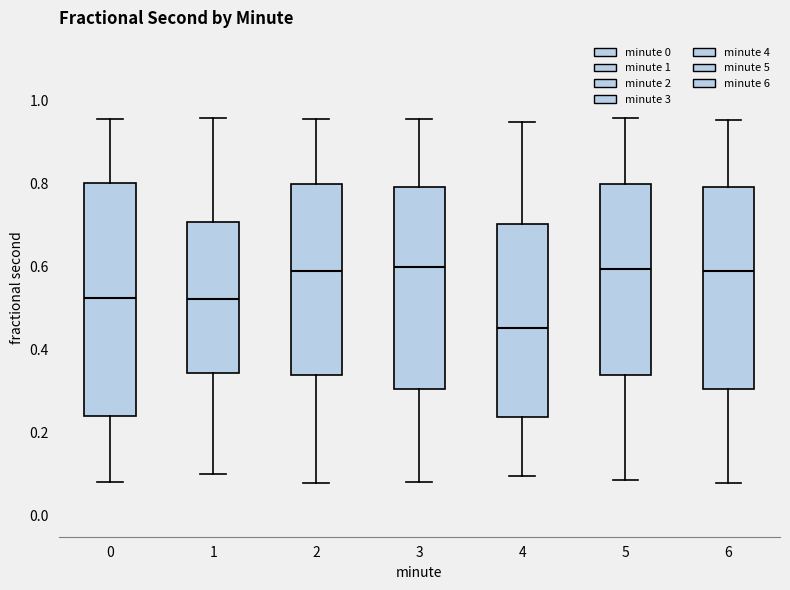

Reading left to right, read every box against the y-axis: the position of its median line, the range the box covers, and the ends of its whiskers. The values are not printed on the chart, so give them approximately, as read against the axis.

0: median 0.52, box 0.24 to 0.80, whiskers 0.08 to 0.96
1: median 0.52, box 0.34 to 0.70, whiskers 0.10 to 0.96
2: median 0.60, box 0.34 to 0.80, whiskers 0.08 to 0.96
3: median 0.60, box 0.30 to 0.80, whiskers 0.08 to 0.96
4: median 0.46, box 0.24 to 0.70, whiskers 0.10 to 0.94
5: median 0.60, box 0.34 to 0.80, whiskers 0.08 to 0.96
6: median 0.58, box 0.30 to 0.80, whiskers 0.08 to 0.96